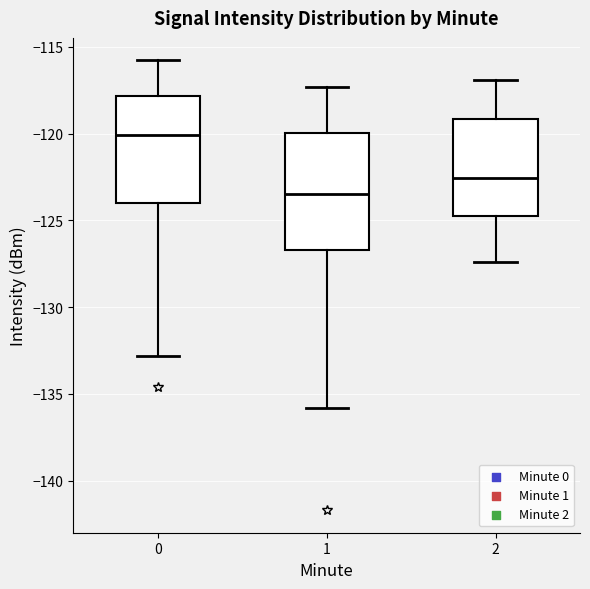

Reading left to right, transcribe this box plot: for each box, give where its median line is, the range the box spans, and where its two whiskers end, as read against the y-axis. The values are not printed on the chart, so give them approximately, as read against the axis.

0: median -120.0, box -124.0 to -118.0, whiskers -133.0 to -116.0
1: median -123.5, box -126.5 to -120.0, whiskers -136.0 to -117.5
2: median -122.5, box -124.5 to -119.0, whiskers -127.5 to -117.0